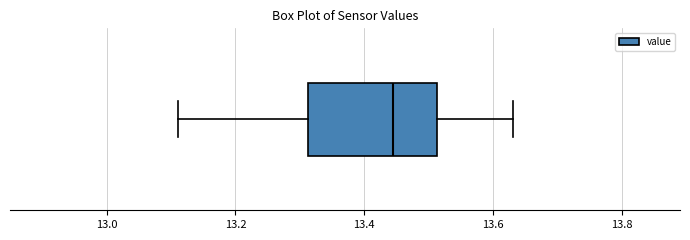

Transcribe this box plot: give where the median line is, the range the box spans, and where the two whiskers end, as read against the x-axis. The values are not printed on the chart, so give them approximately, as read against the axis.

median 13.44, box 13.32 to 13.52, whiskers 13.12 to 13.64